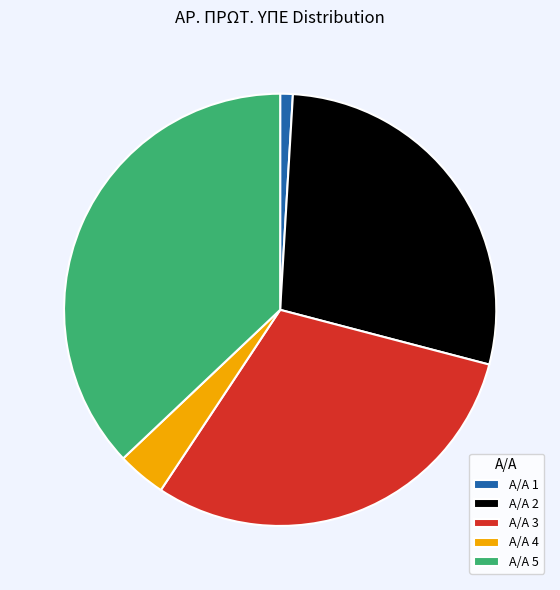

The Α/Α 5 slice represents 37% of the pie. True or false?

True